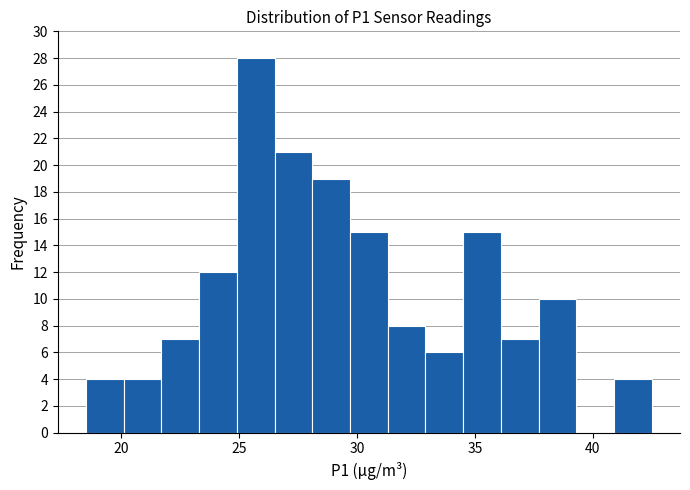

Around what value on the x-axis is the tallest bar? Give the approximate position of its centre, as read against the axis.

25.5